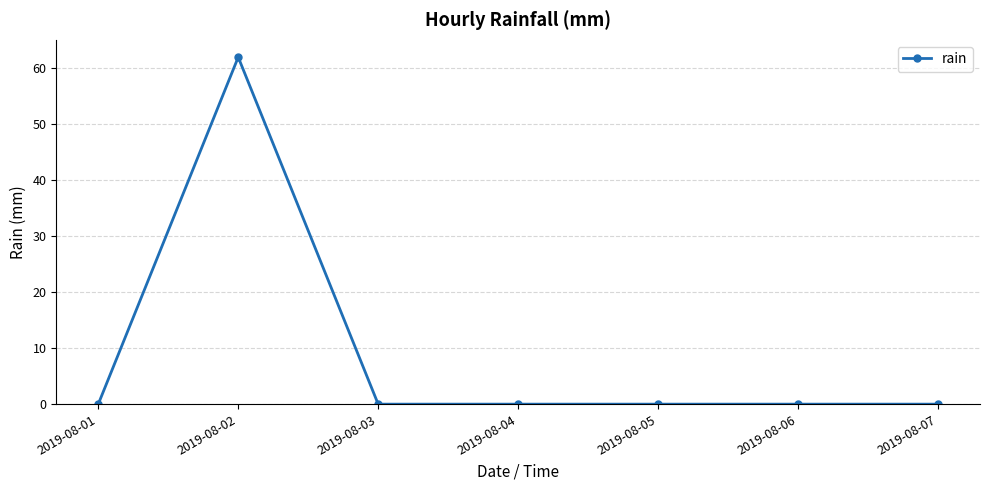

What is the sum of all values?

62